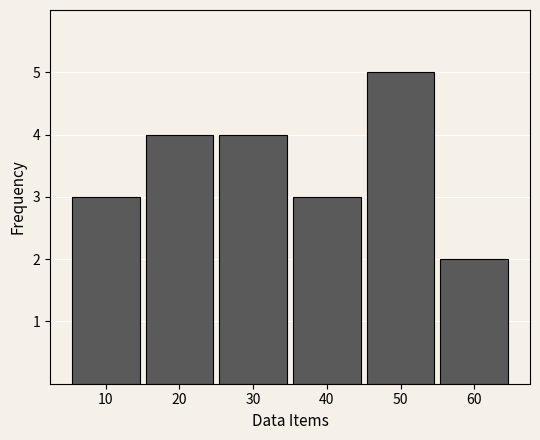

Reading right to left, transcribe all the data shown in this chart.

2	5	3	4	4	3